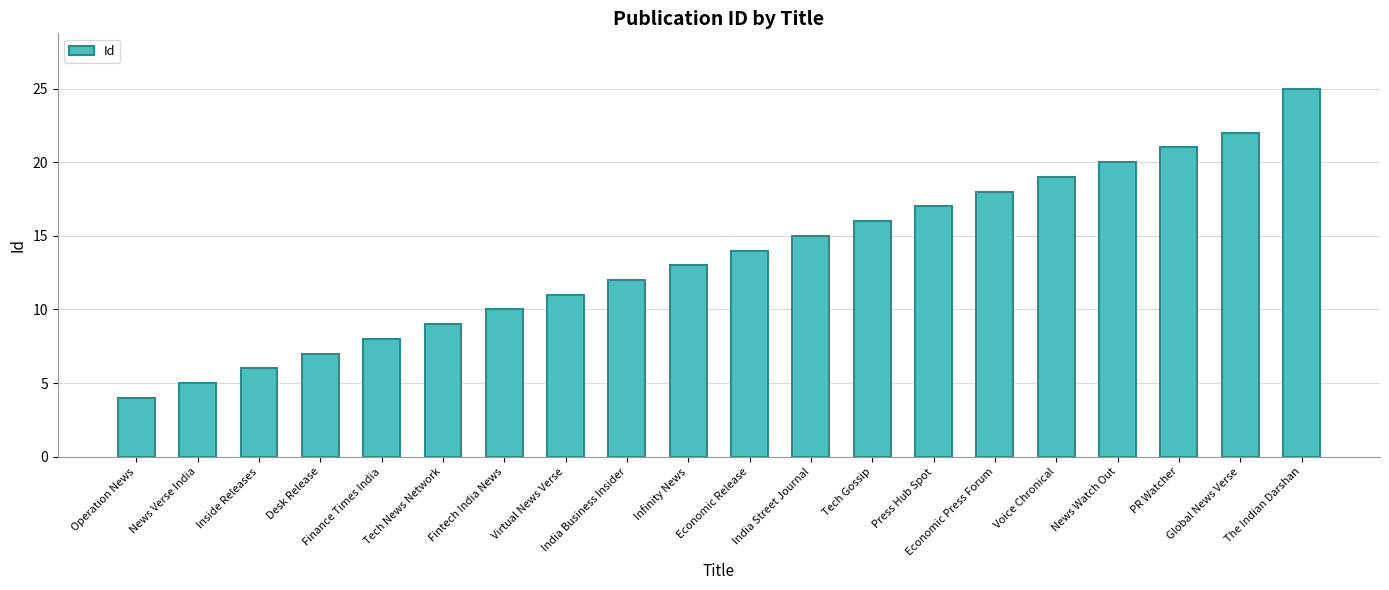

Reading left to right, extract all data points from this chart.

Operation News=4	News Verse India=5	Inside Releases=6	Desk Release=7	Finance Times India=8	Tech News Network=9	Fintech India News=10	Virtual News Verse=11	India Business Insider=12	Infinity News=13	Economic Release=14	India Street Journal=15	Tech Gossip=16	Press Hub Spot=17	Economic Press Forum=18	Voice Chronical=19	News Watch Out=20	PR Watcher=21	Global News Verse=22	The Indian Darshan=25